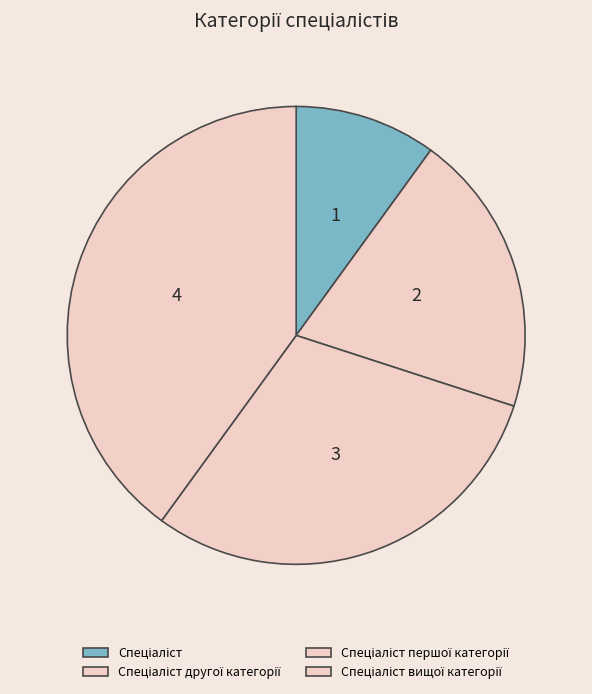

Count the number of slices in the pie.

4